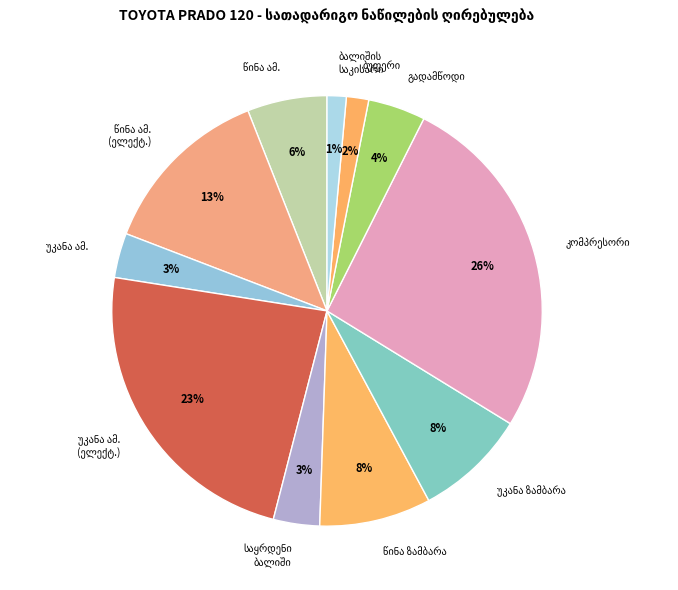

Is there any slice that represents more than half of the pie?

No